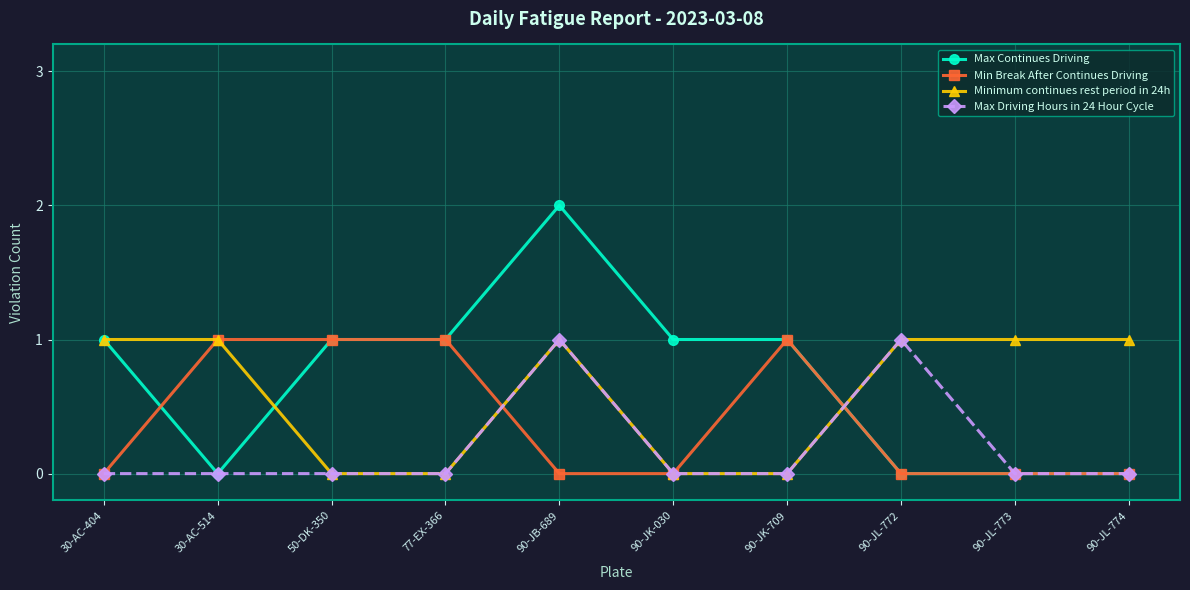

The Max Continues Driving series shows 0 at 90-JK-030. True or false?

False